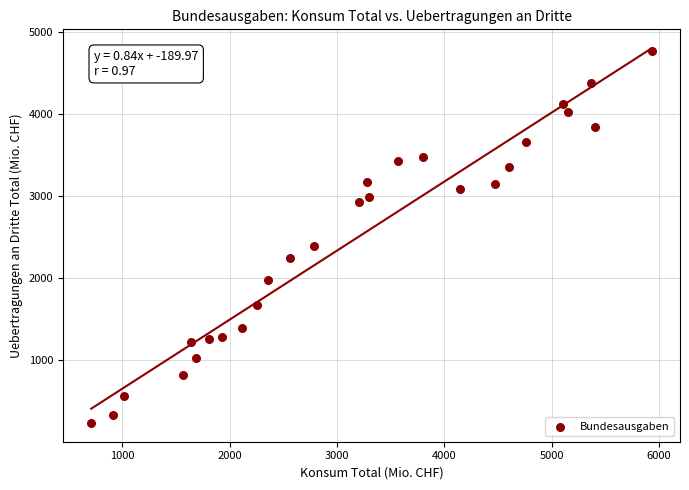

What is the range of X values (max minus min)?

5224.8